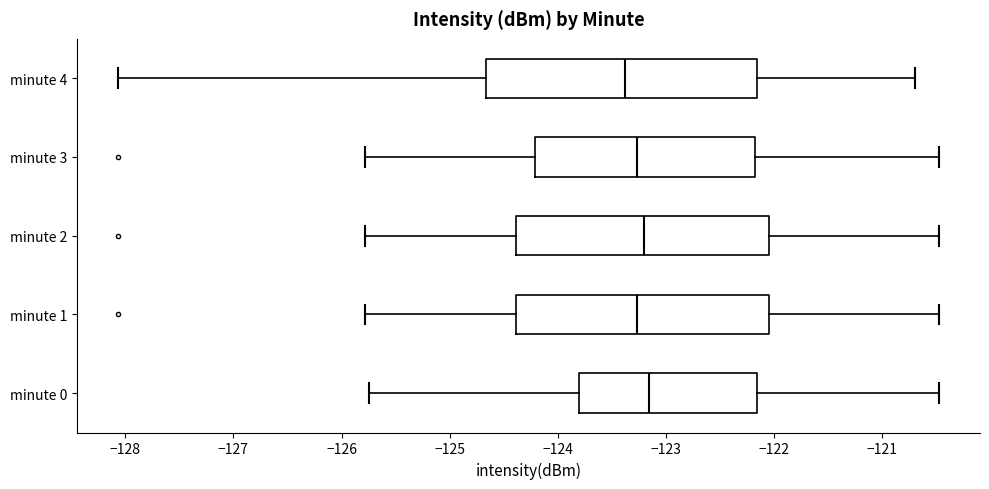

Comparing the boxes themselves (not the whiskers), which one is the widest?

minute 4